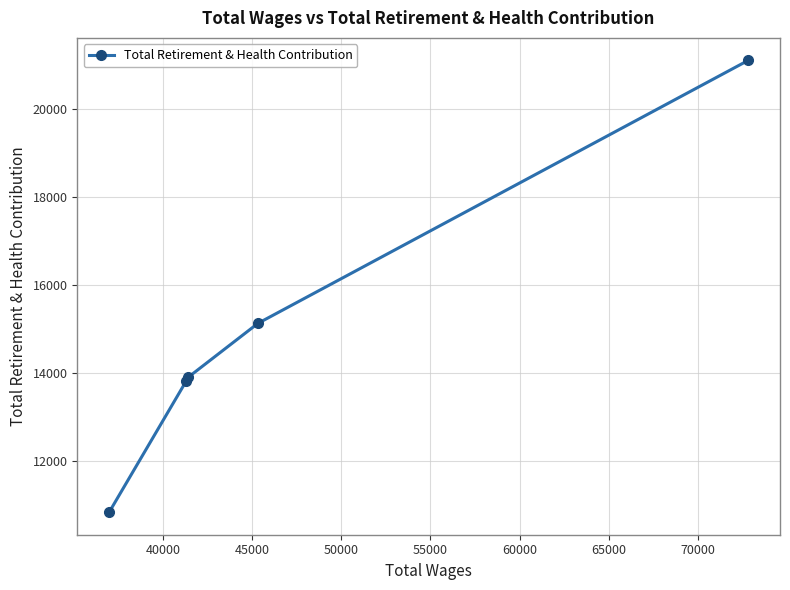

What is the maximum value shown in the chart?

21115